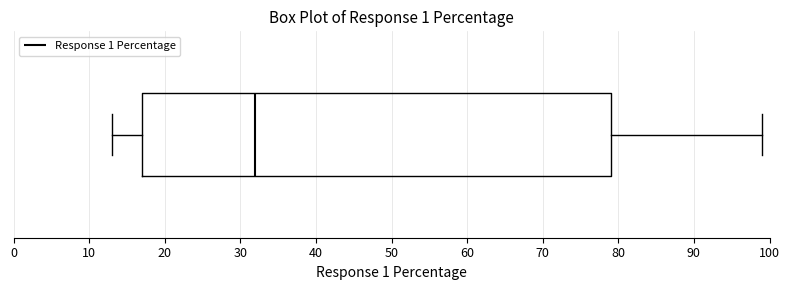

Where does the left whisker of the box end on the x-axis? The values are not printed on the chart, so give them approximately, as read against the axis.

13